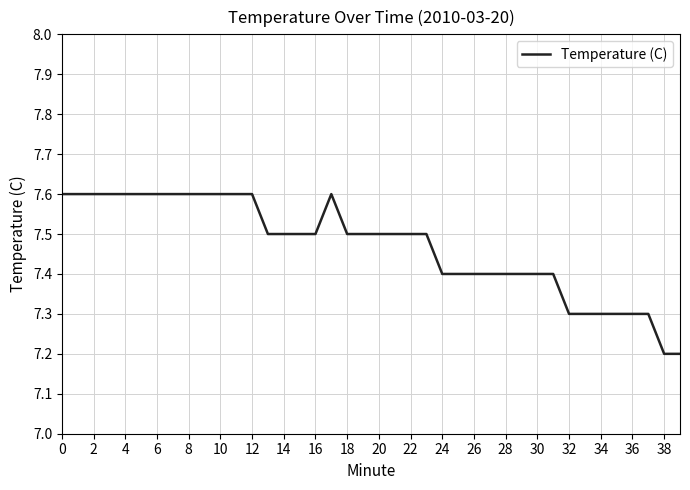

What is the minimum value shown in the chart?

7.2